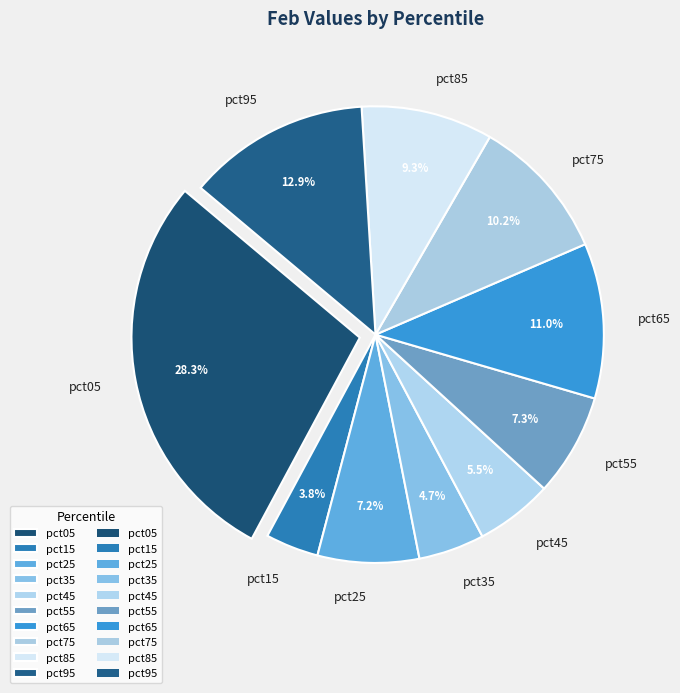

What is the largest slice in the pie chart?

pct05